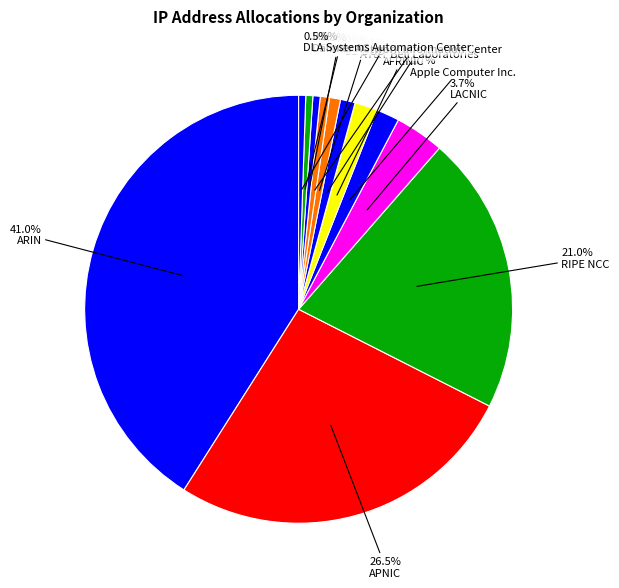

To the nearest percent, what is the difference between the Daimler AG and APNIC slice percentages?

26%